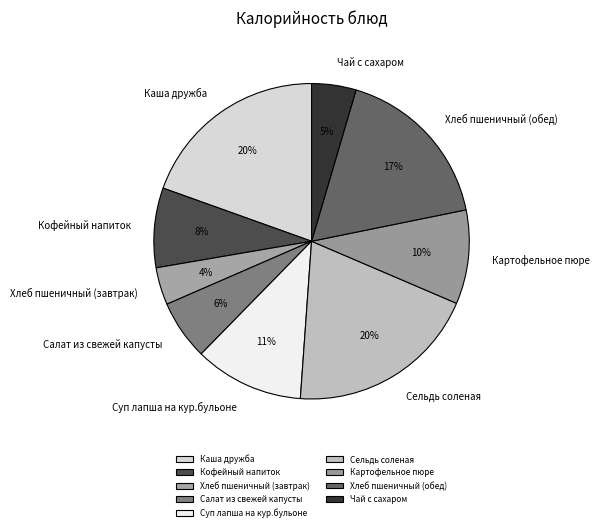

Which category has the smallest portion of the pie?

Хлеб пшеничный (завтрак)